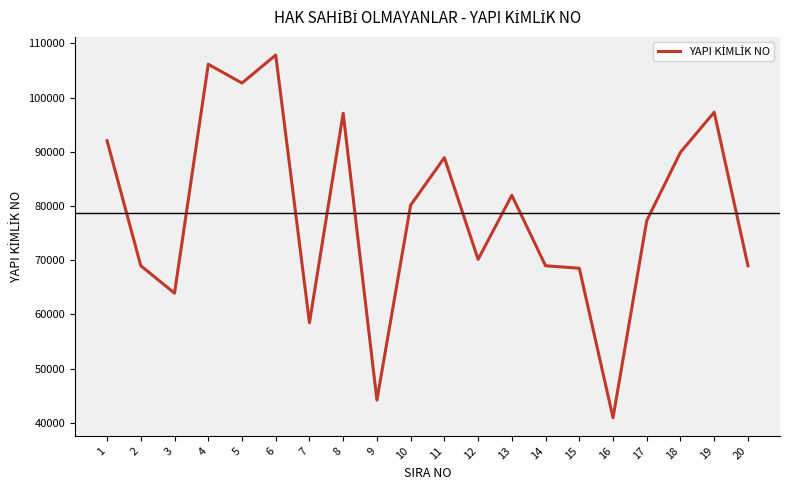

At which label is the value closest to 74379?

17